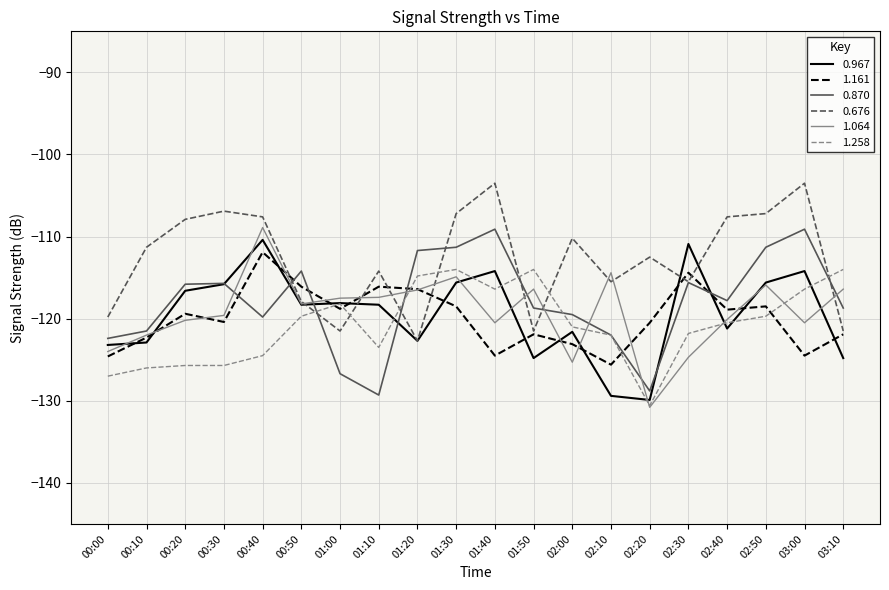

Which series has the largest total across all categories?

0.676